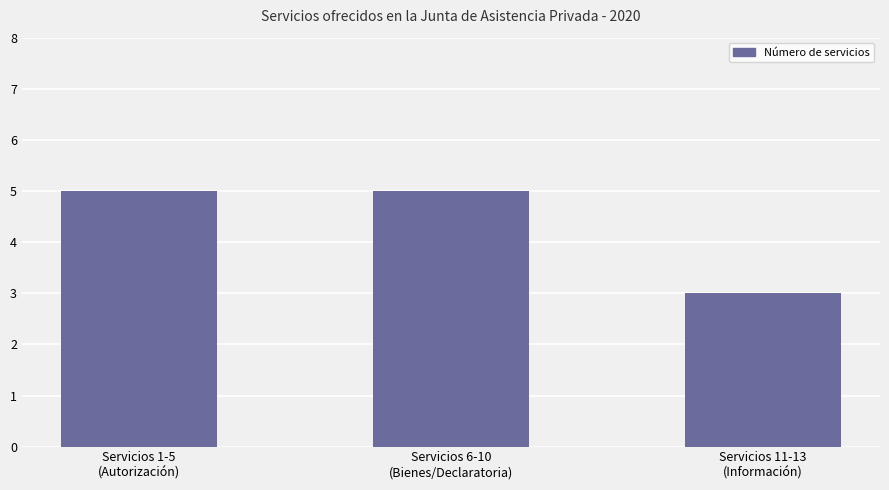

What is the change in value from Servicios 6-10
(Bienes/Declaratoria) to Servicios 11-13
(Información)?

-2